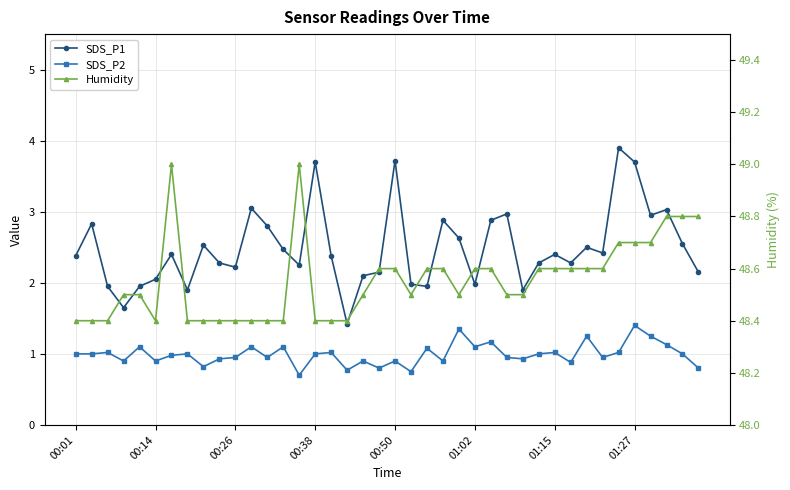

Which series has the largest total across all categories?

Humidity